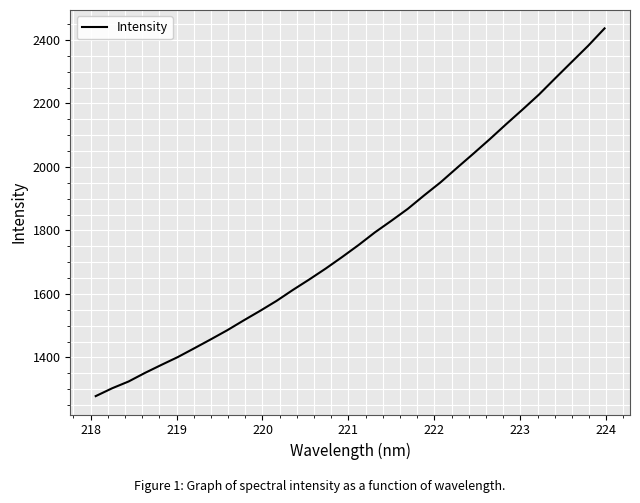

What is the maximum value shown in the chart?

2436.2